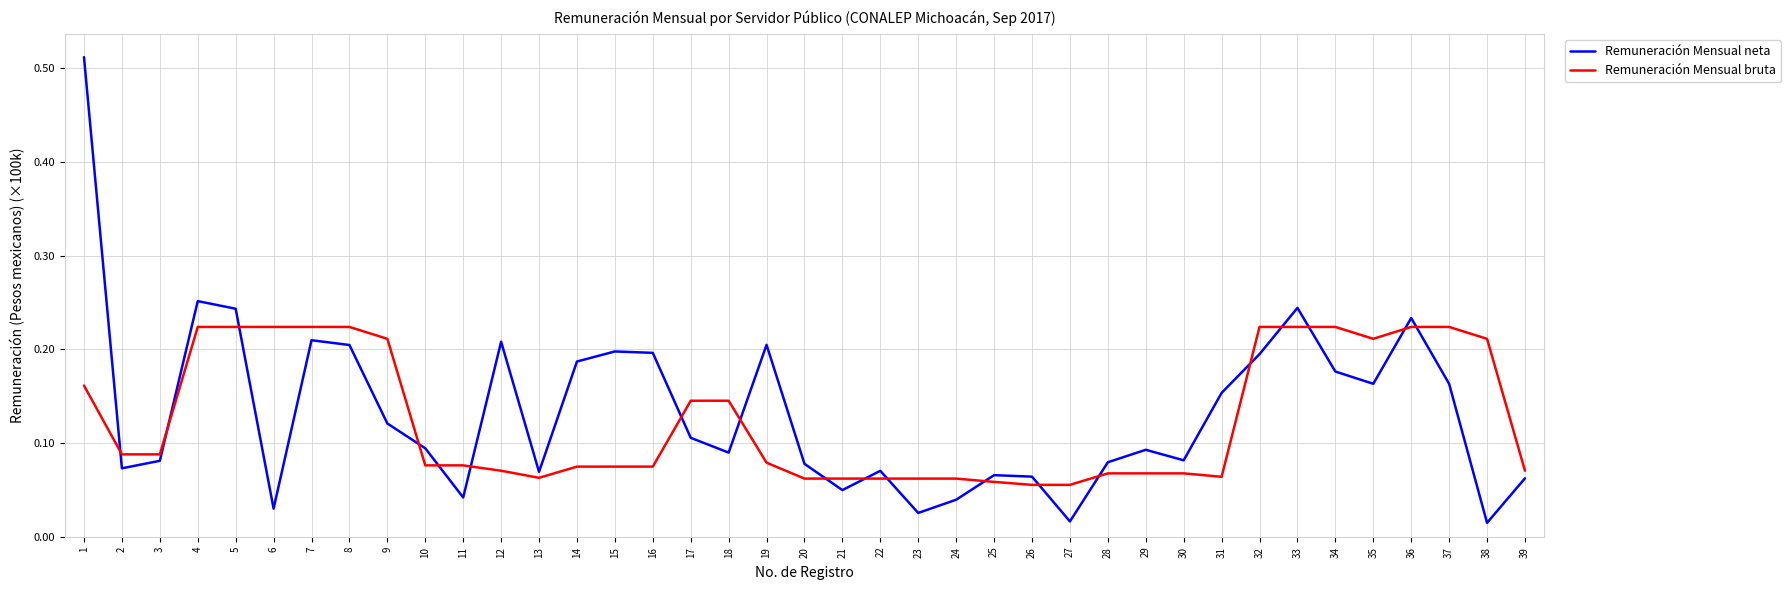

At how many categories does at least one series exceed 0?

39